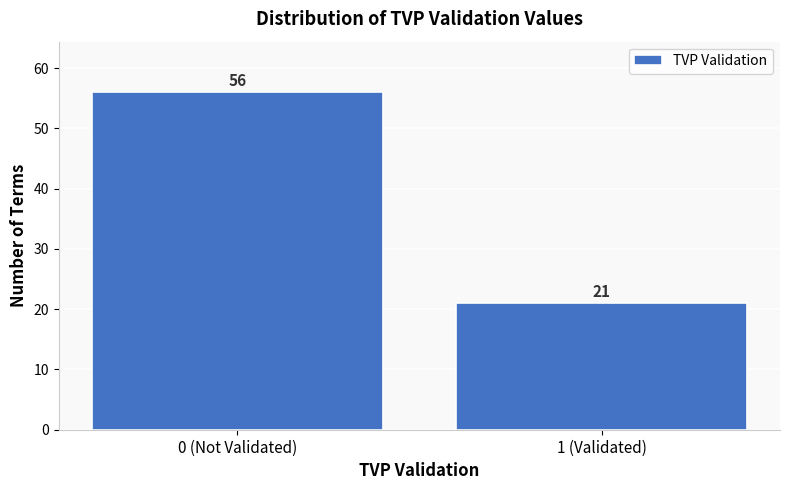

Reading left to right, extract all data points from this chart.

0 (Not Validated)=56	1 (Validated)=21